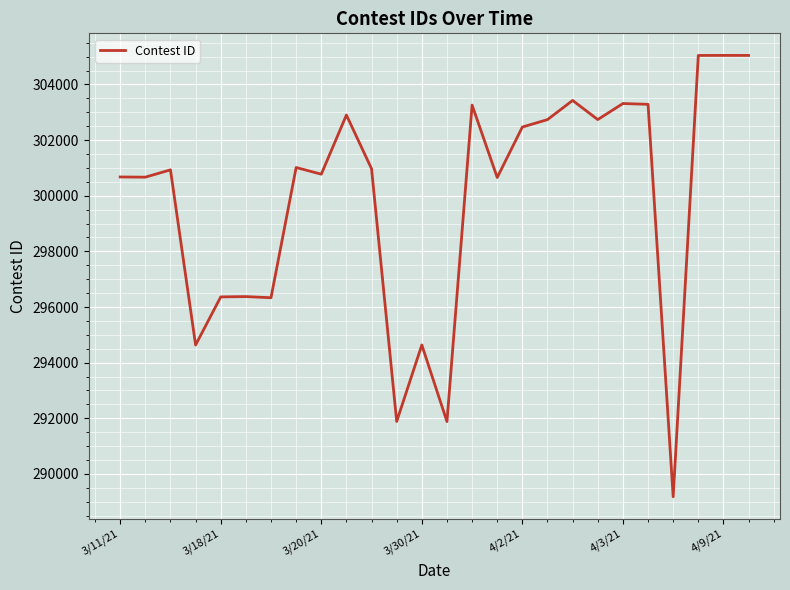

What is the difference between the maximum and minimum values?

15865